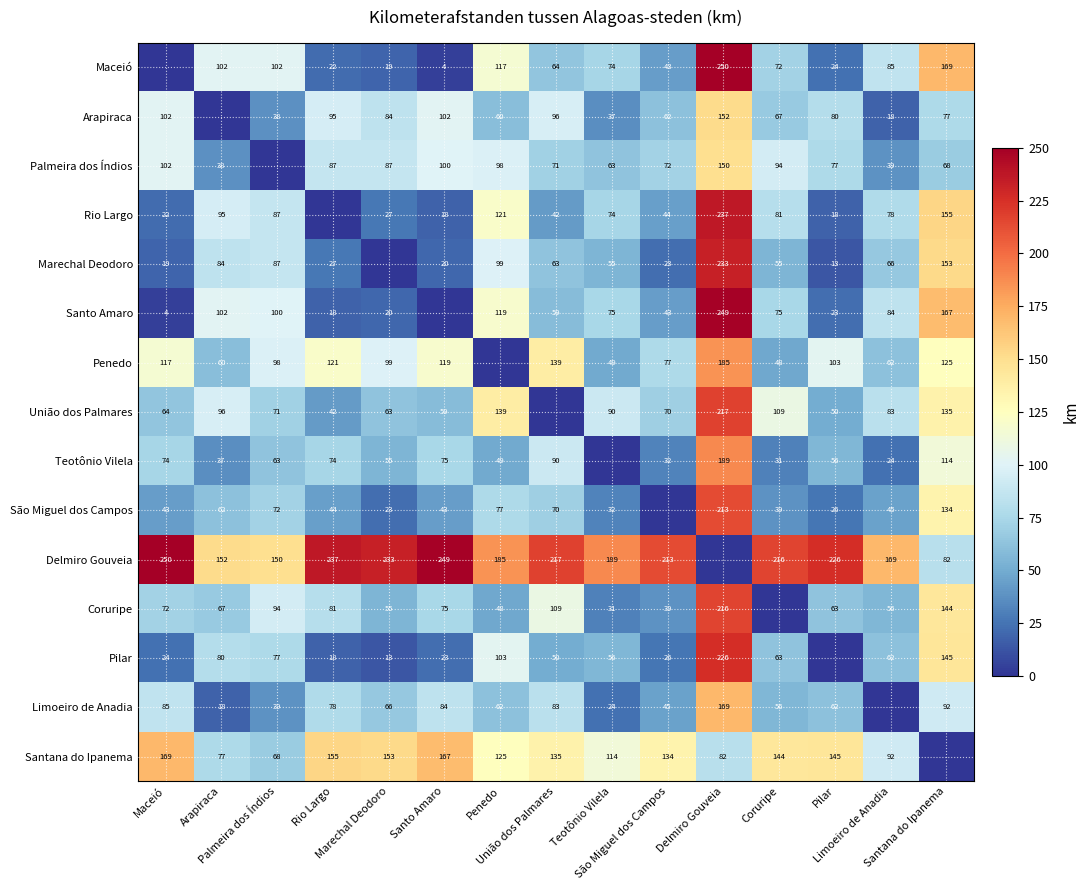

Which series has the largest total across all categories?

Delmiro Gouveia